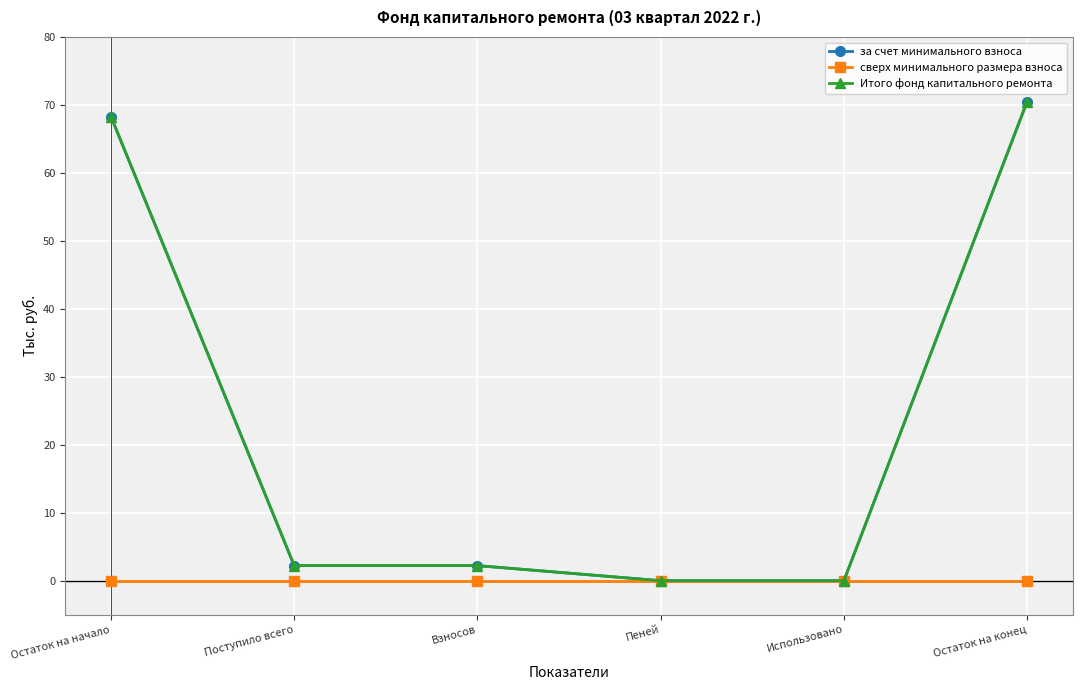

True or false: сверх минимального размера взноса and за счет минимального взноса cross at least once.

False